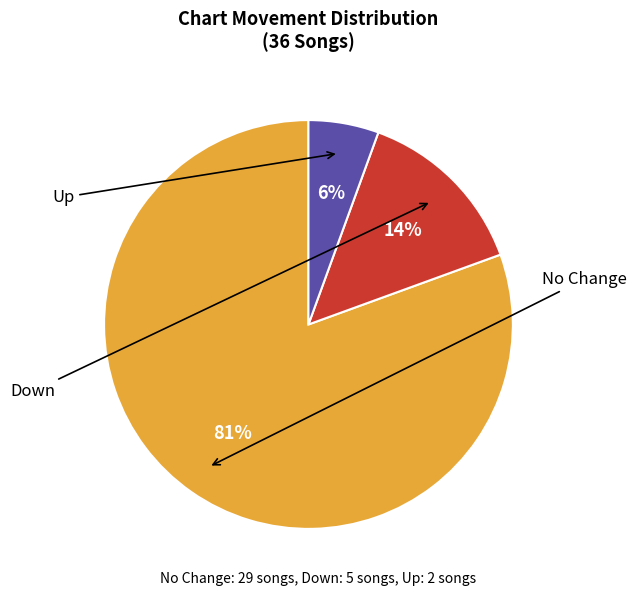

To the nearest percent, what is the average slice percentage?

33%